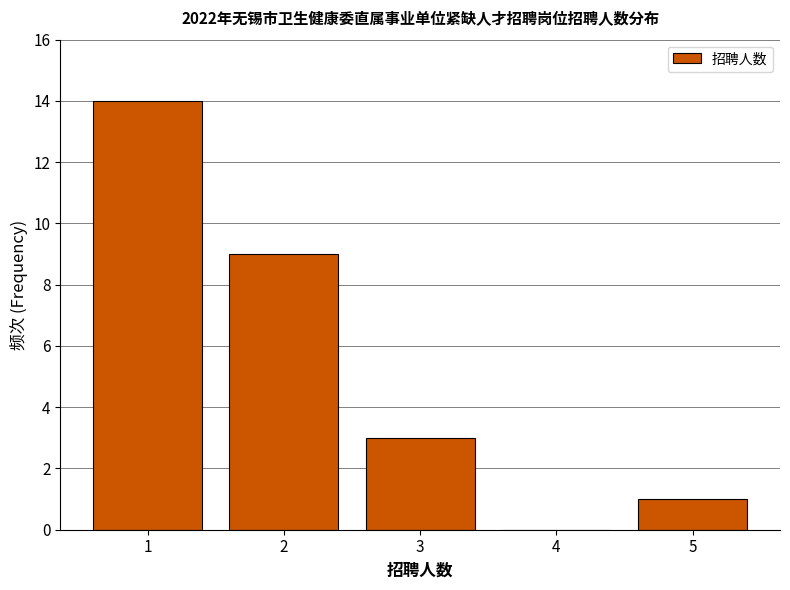

Reading left to right, extract all data points from this chart.

1=14	2=9	3=3	4=0	5=1